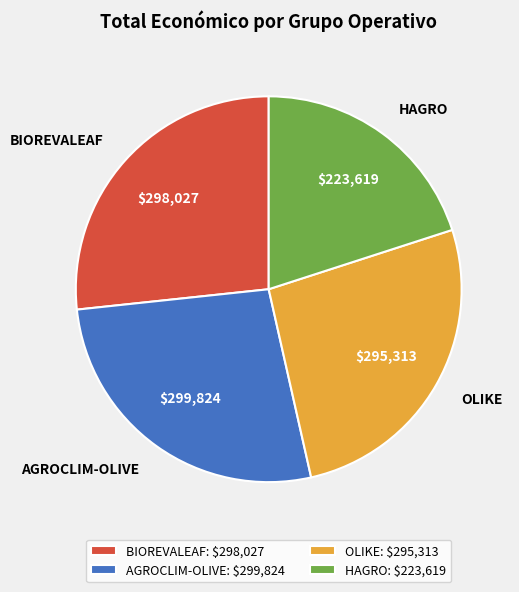

How many segments does this pie chart have?

4